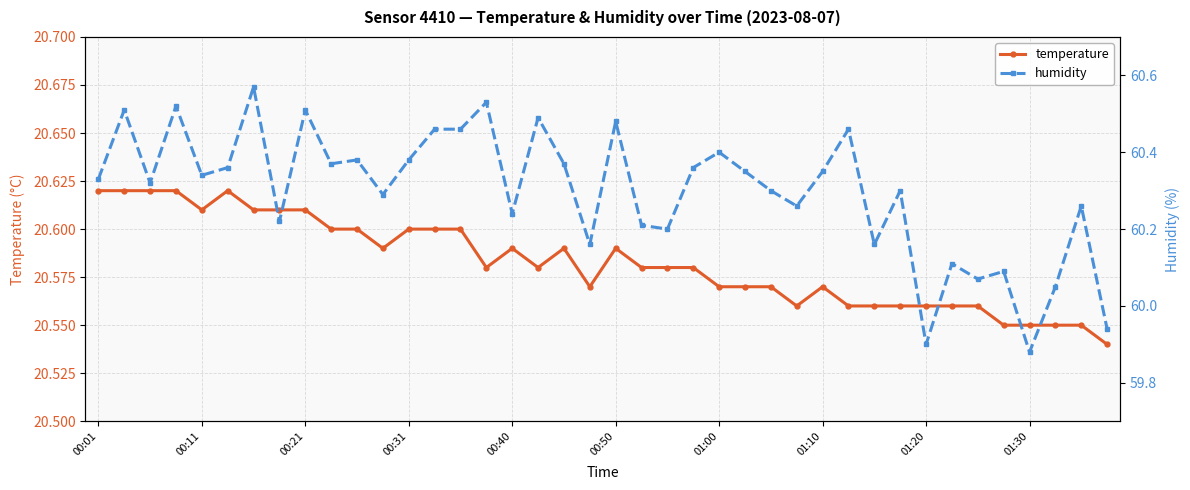

How many temperature values are between 20 and 21?

40